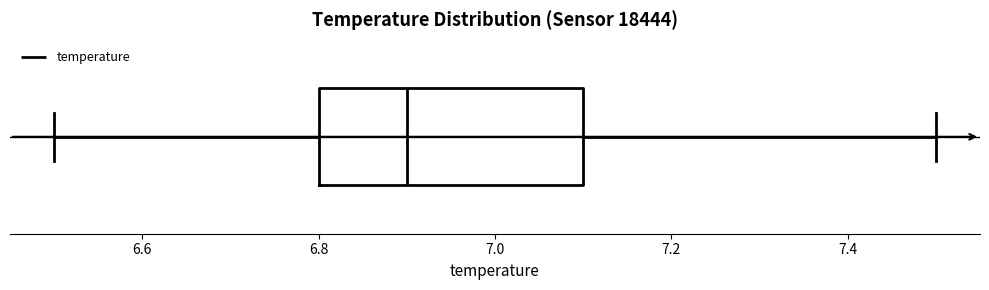

Read this box plot against the x-axis: the position of the median line, the range covered by the box, and the ends of both whiskers. The values are not printed on the chart, so give them approximately, as read against the axis.

median 6.9, box 6.8 to 7.1, whiskers 6.5 to 7.5